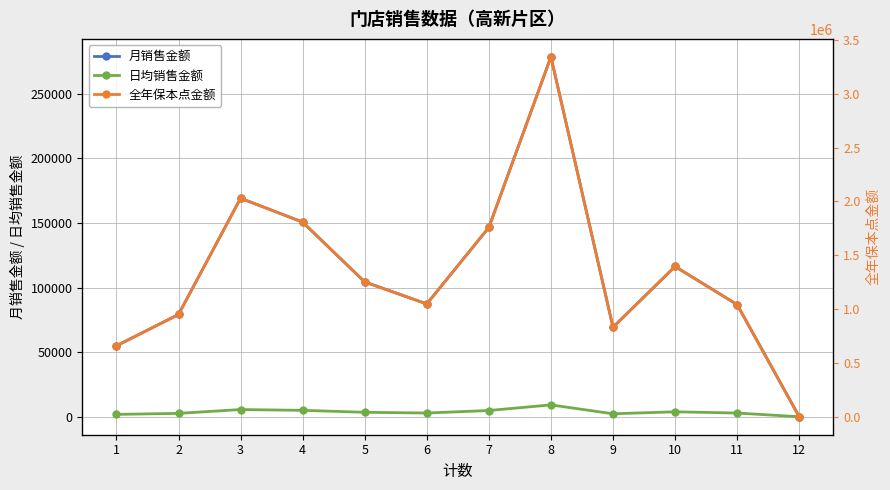

Reading left to right, list all the values displayed in this chart.

月销售金额: 54883.0	79143.0	169090.7	150589.1	104330.5	87297.8	146491.6	278486.6	69259.5	116281.2	86761.4	0.0
日均销售金额: 1804.4	2602.0	5559.1	4950.9	3430.0	2870.1	4816.2	9155.7	2277.0	3822.9	2852.4	0.0
全年保本点金额: 658596.5	949715.8	2029088.6	1807069.2	1251965.9	1047573.1	1757899.6	3341839.1	831113.7	1395374.6	1041137.2	0.0